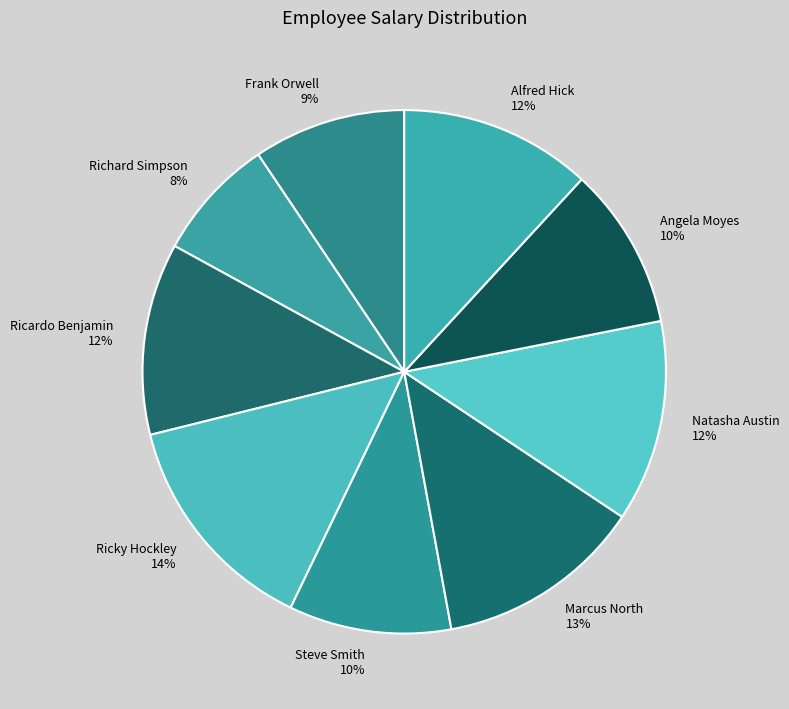

How many segments does this pie chart have?

9